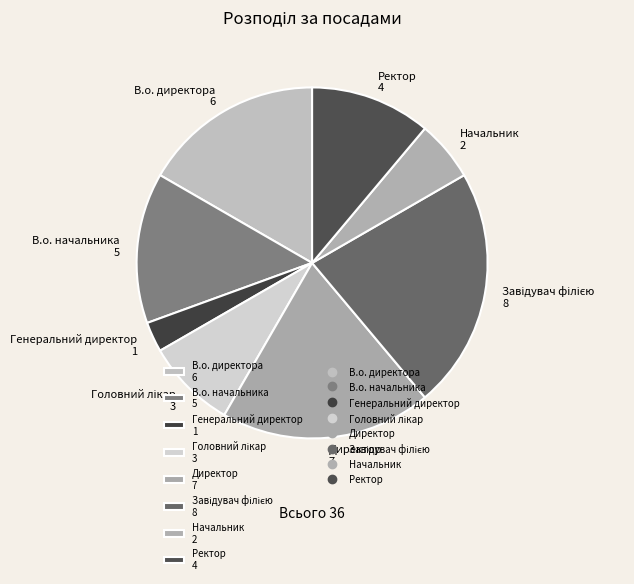

Which has a higher value, В.о. начальника 5 or Начальник 2?

В.о. начальника 5